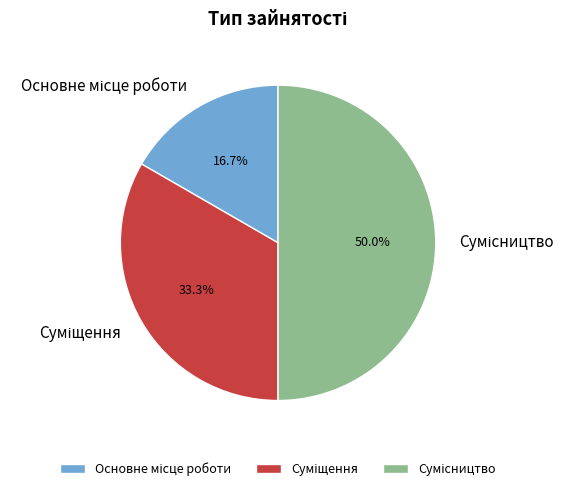

How many slices are in this pie chart?

3